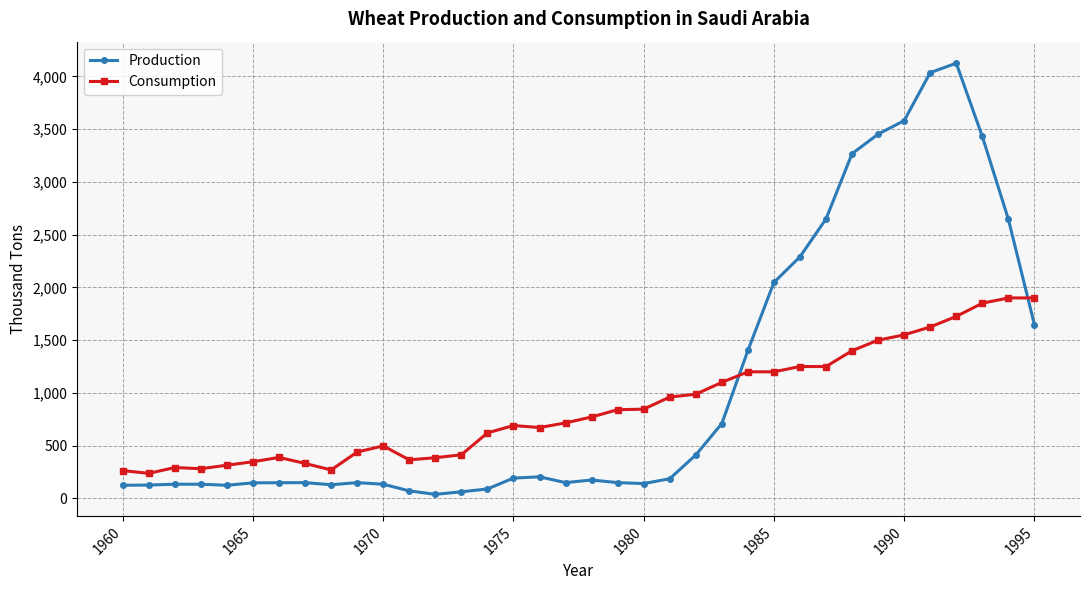

What is the average value of the Production series?

1074